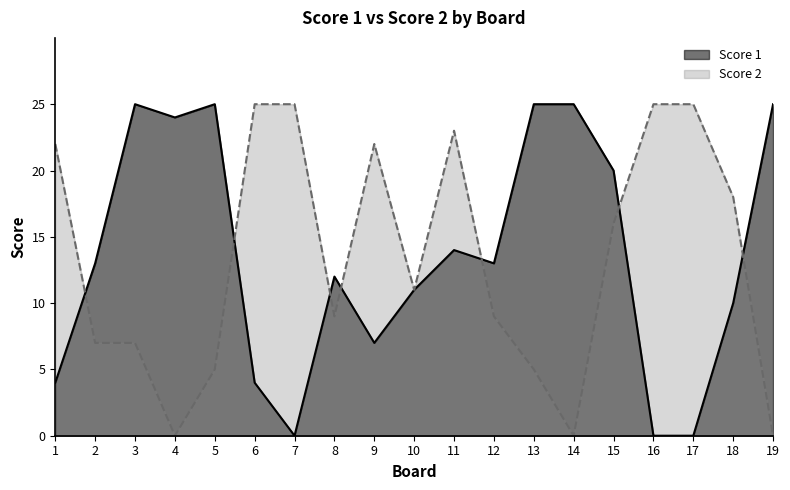

What is the approximate value of Score 1 at 4?

24